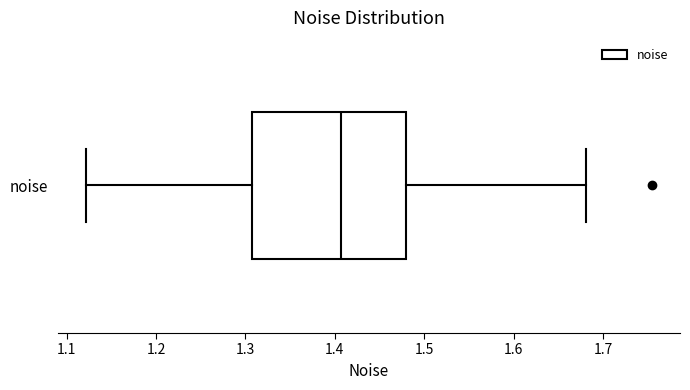

Transcribe this box plot: give where the median line is, the range the box spans, and where the two whiskers end, as read against the x-axis. The values are not printed on the chart, so give them approximately, as read against the axis.

median 1.41, box 1.31 to 1.48, whiskers 1.12 to 1.68